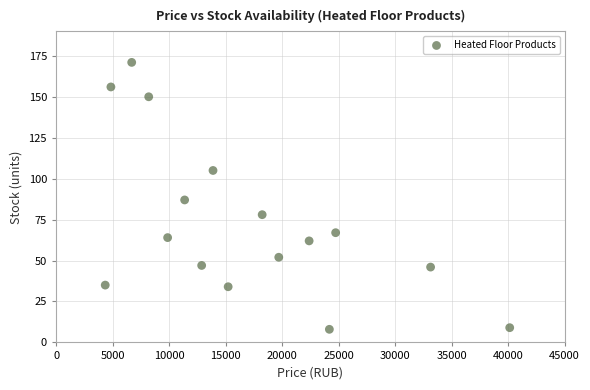

What Y value in the scatter plot is closest to 89?

87